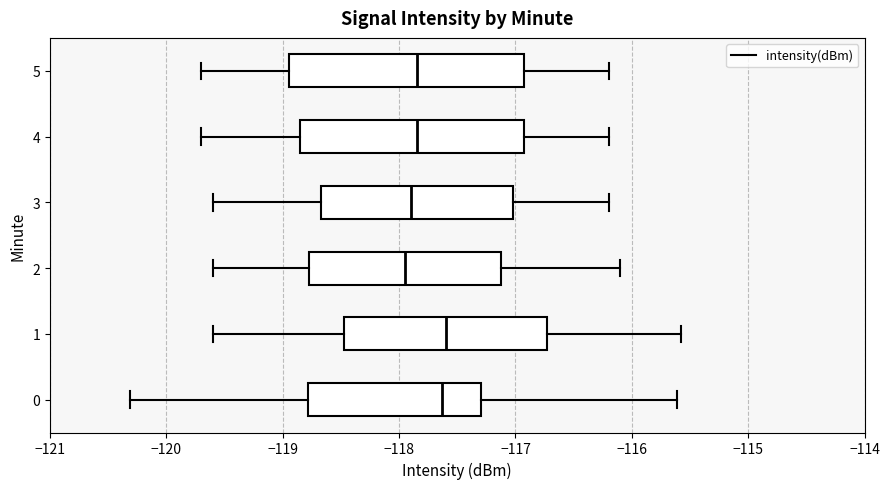

Where does the median line of the box at y = 1 sit on the x-axis? The values are not printed on the chart, so give them approximately, as read against the axis.

-117.6